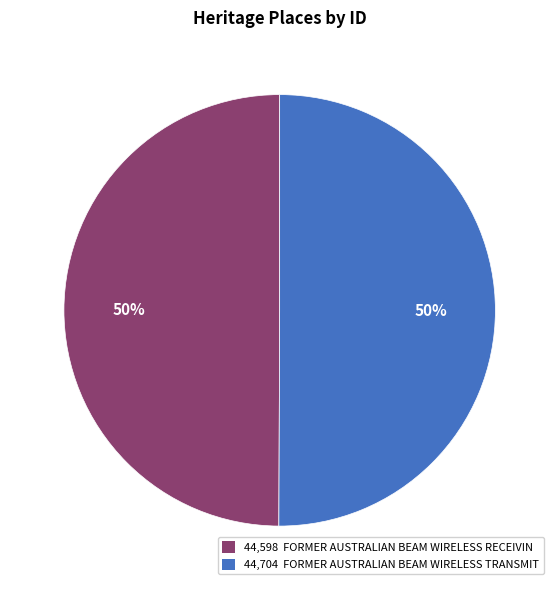

How many slices are in this pie chart?

2